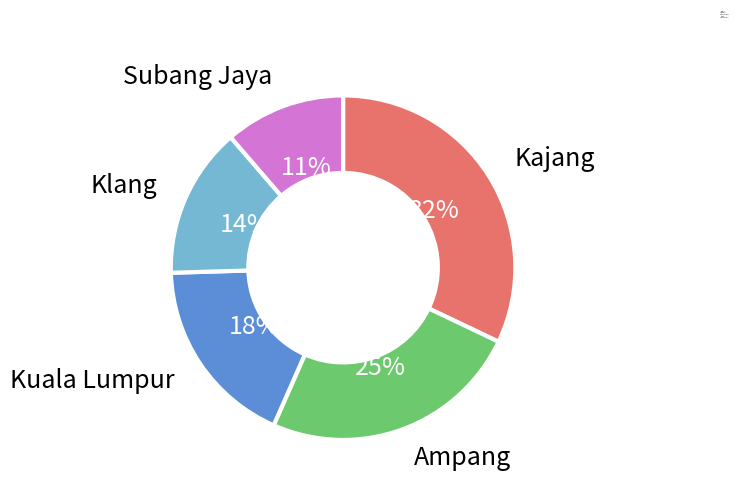

To the nearest percent, what is the difference between the largest and smallest slice percentages?

21%